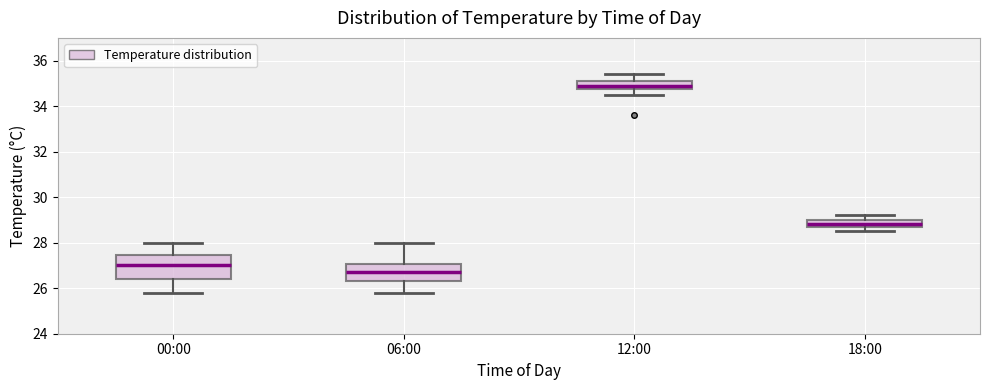

Reading left to right, read every box against the y-axis: the position of its median line, the range the box covers, and the ends of its whiskers. The values are not printed on the chart, so give them approximately, as read against the axis.

00:00: median 27.0, box 26.4 to 27.4, whiskers 25.8 to 28.0
06:00: median 26.8, box 26.4 to 27.0, whiskers 25.8 to 28.0
12:00: median 35.0, box 34.8 to 35.2, whiskers 34.6 to 35.4
18:00: median 28.8 (just above the box's lower edge), box 28.8 to 29.0, whiskers 28.6 to 29.2